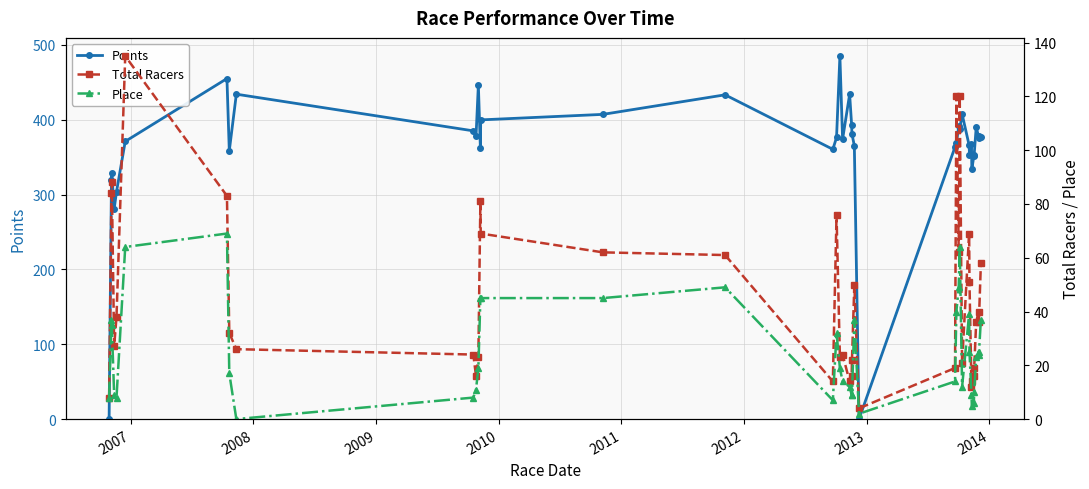

What is the value of the Points point at the 27th from the left?

368.5